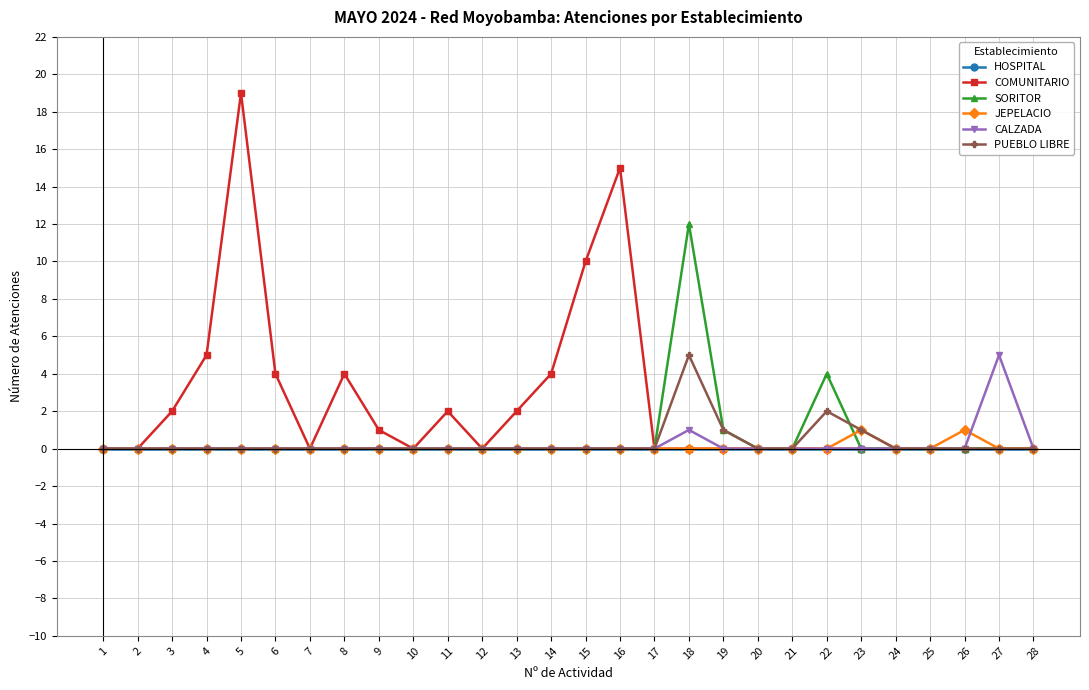

Which series has the largest range (max minus min)?

COMUNITARIO